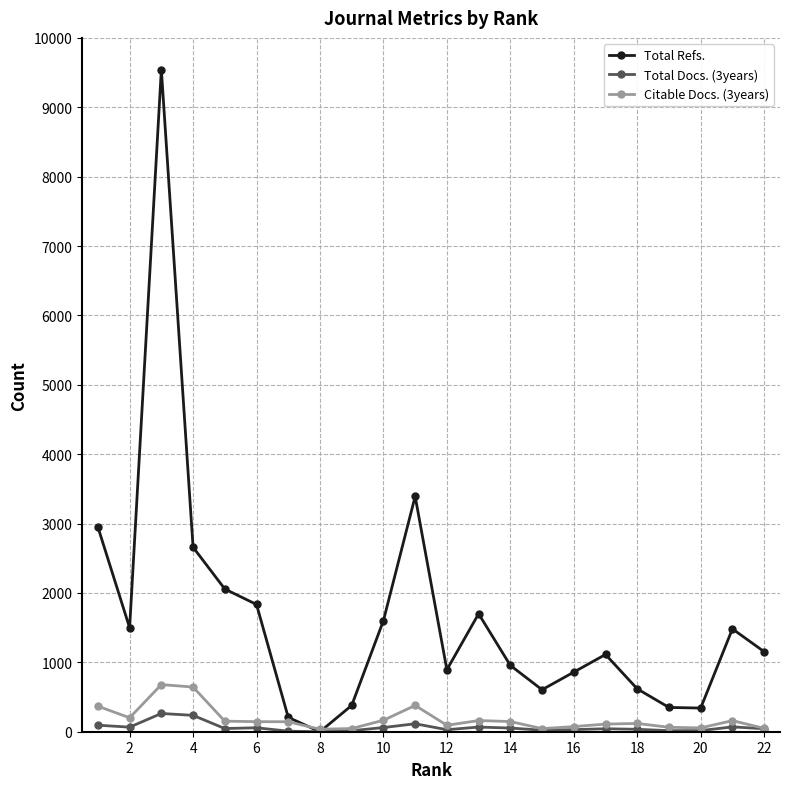

True or false: Citable Docs. (3years) has more than 0 interior local peaks.

True